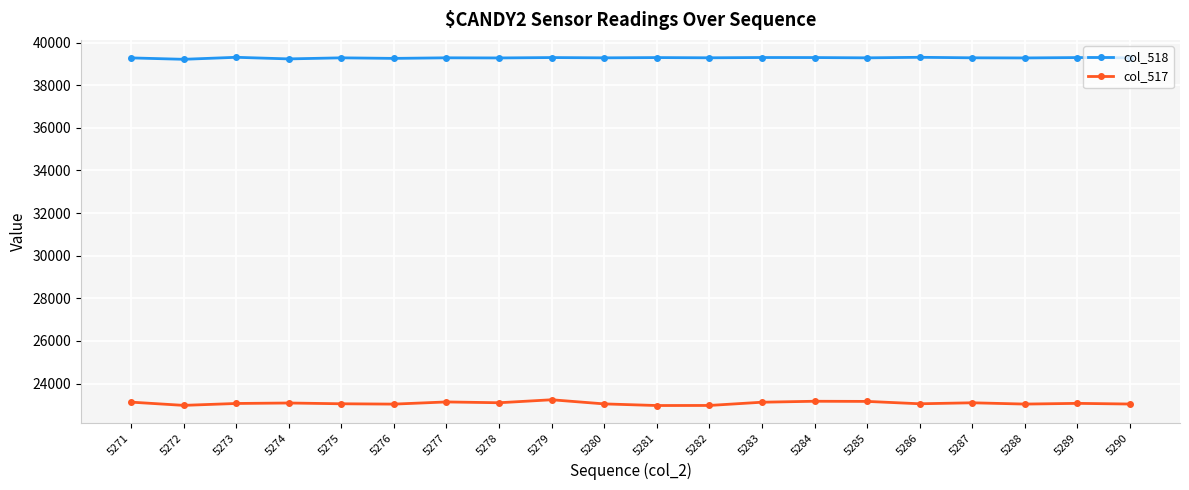

True or false: col_518 has more than 0 points higher than both neighbors.

True